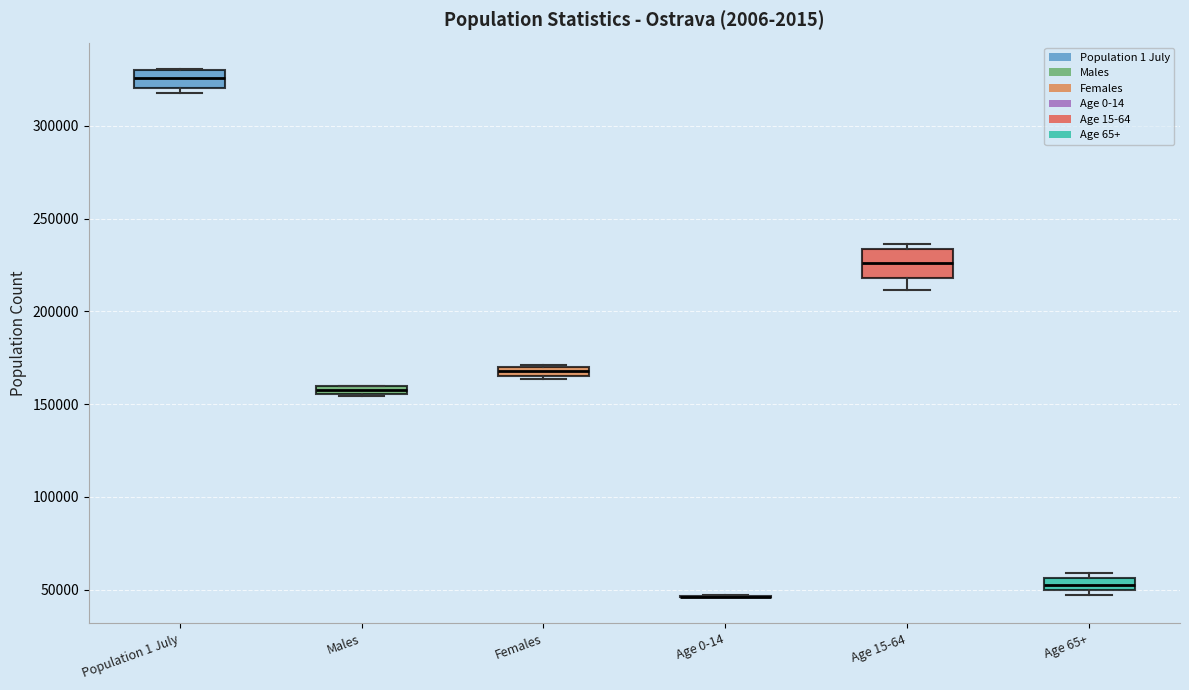

Comparing the boxes themselves (not the whiskers), which one is the tallest?

Age 15-64